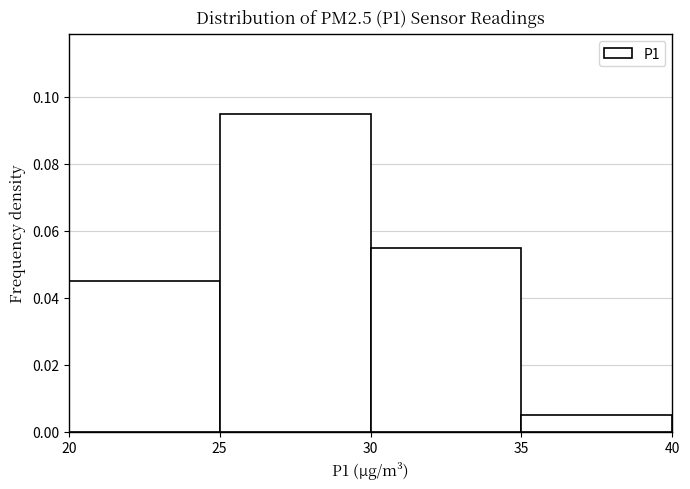

Reading left to right, transcribe this chart: for each bar, give the range it covers on the x-axis and its height. The values are not printed on the chart, so give them approximately, as read against the axis.

20 to 25: 0.046
25 to 30: 0.096
30 to 35: 0.056
35 to 40: 0.006